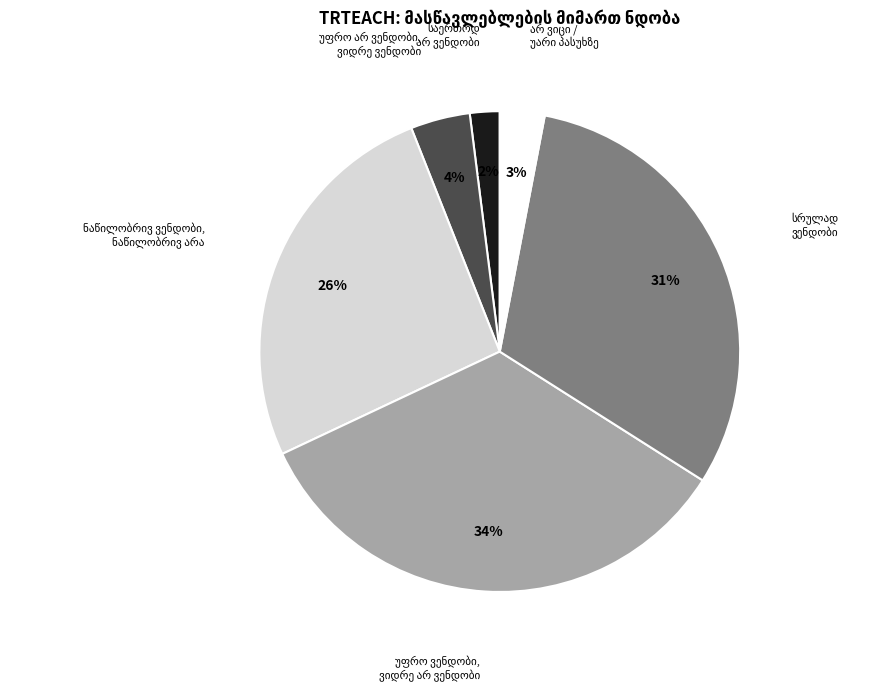

To the nearest percent, what is the average slice percentage?

17%